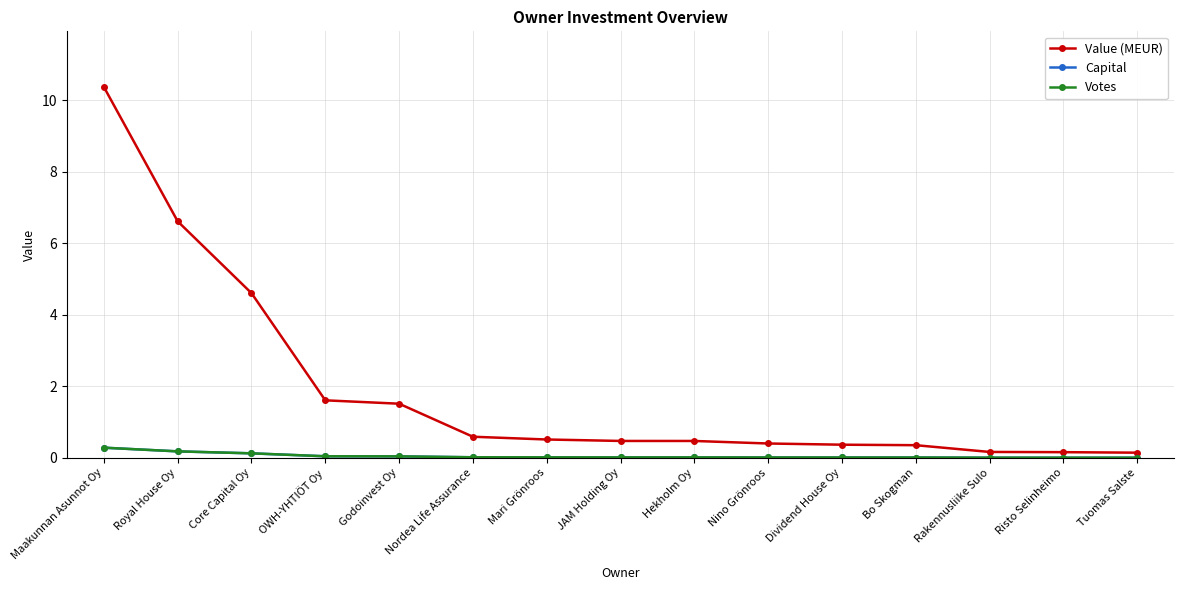

True or false: Votes and Capital cross at least once.

False